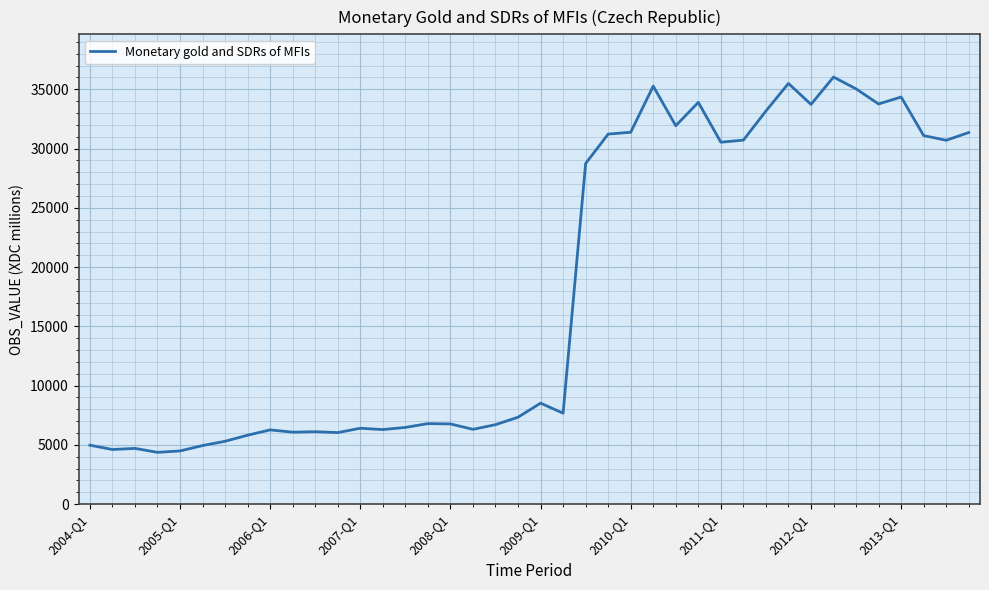

What is the maximum value shown in the chart?

36038